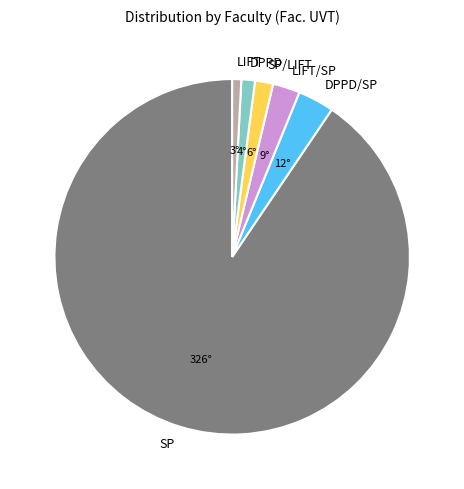

Combined, do SP and SP/LIFT account for over 50%?

Yes